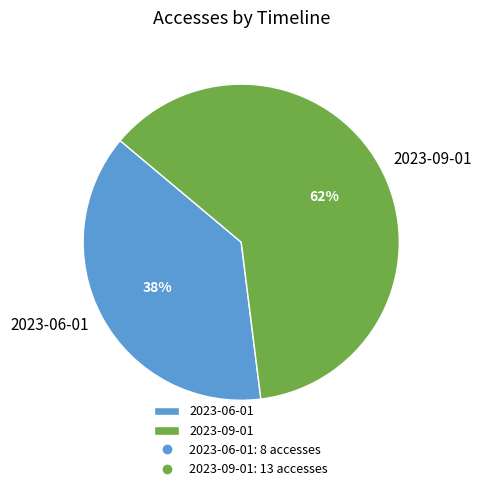

To the nearest percent, what percentage of the pie is 2023-06-01?

38%